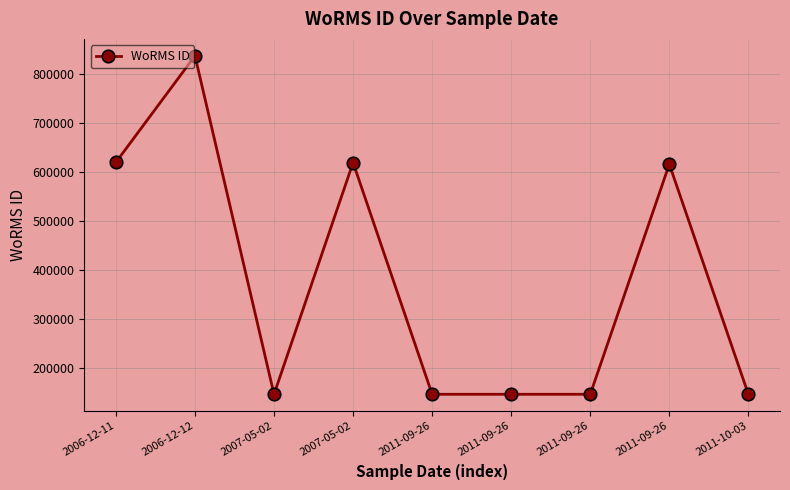

Which category has the lowest value across all series?

2007-05-02